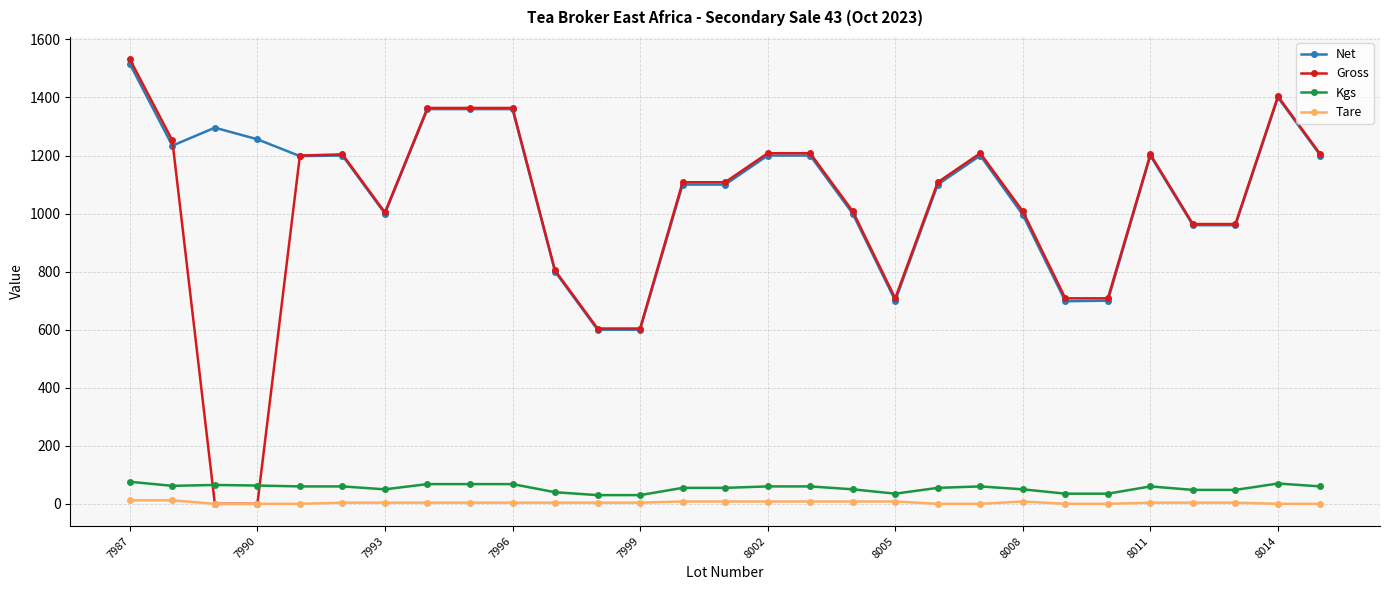

Which series has the widest spread of values?

Gross